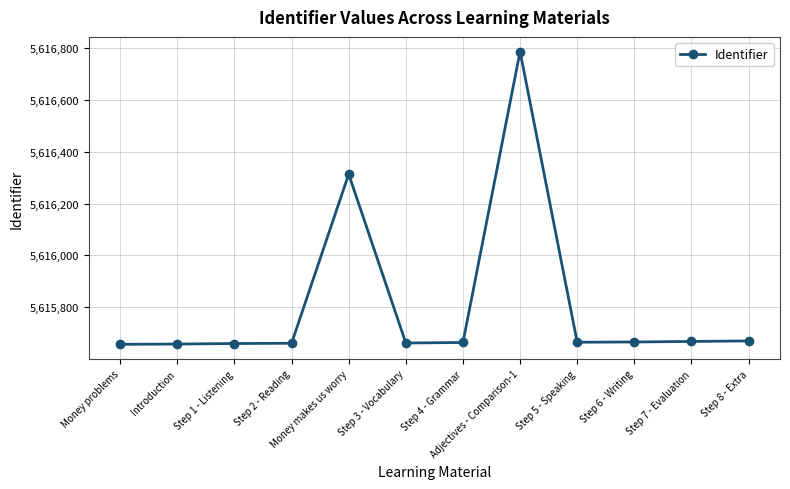

What value does the data have at Money problems, to the nearest 10?

5615660